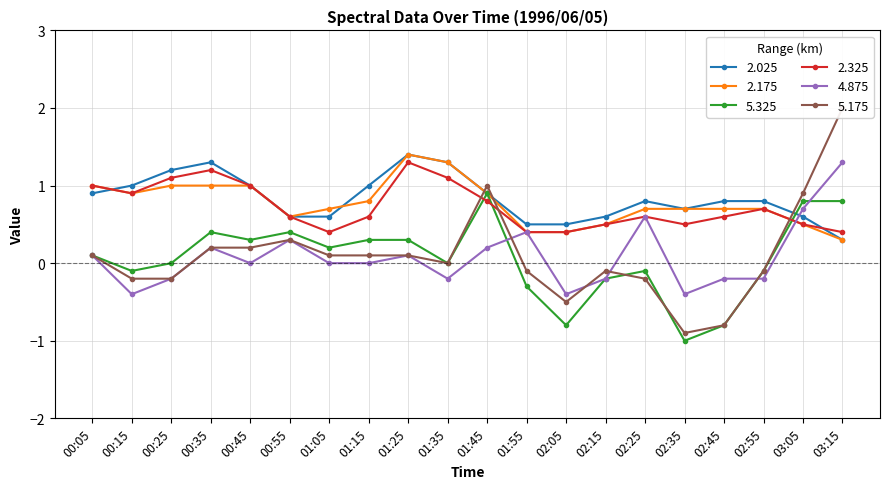

True or false:   5.175 and   2.325 intersect in this chart.

True